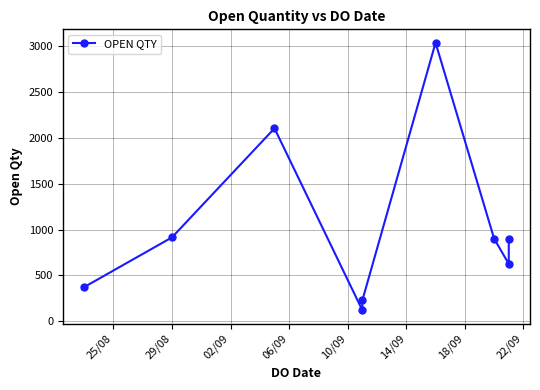

What is the label of the 2nd point from the right?

22/09